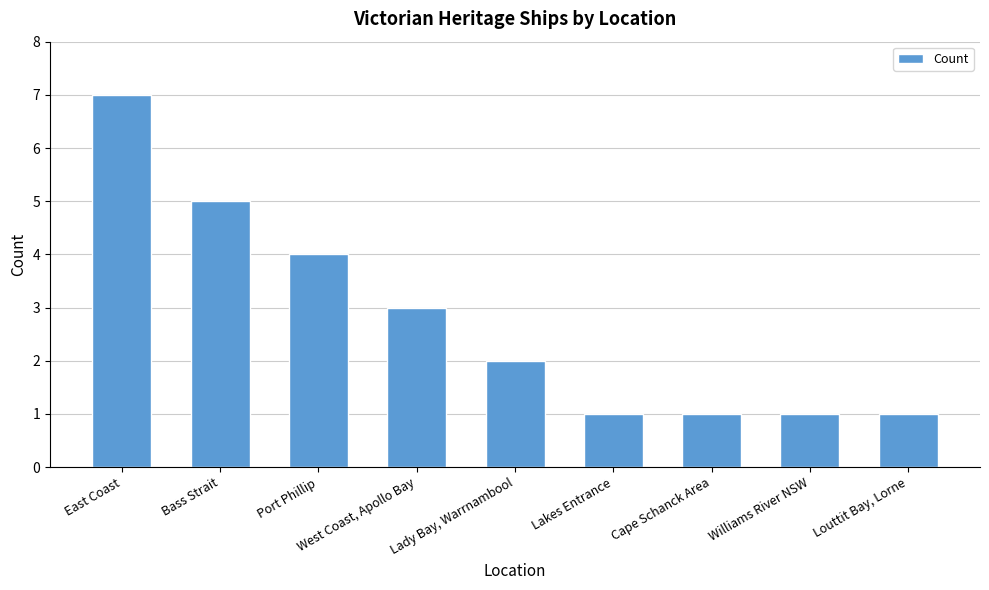

How many values are below 2?

4